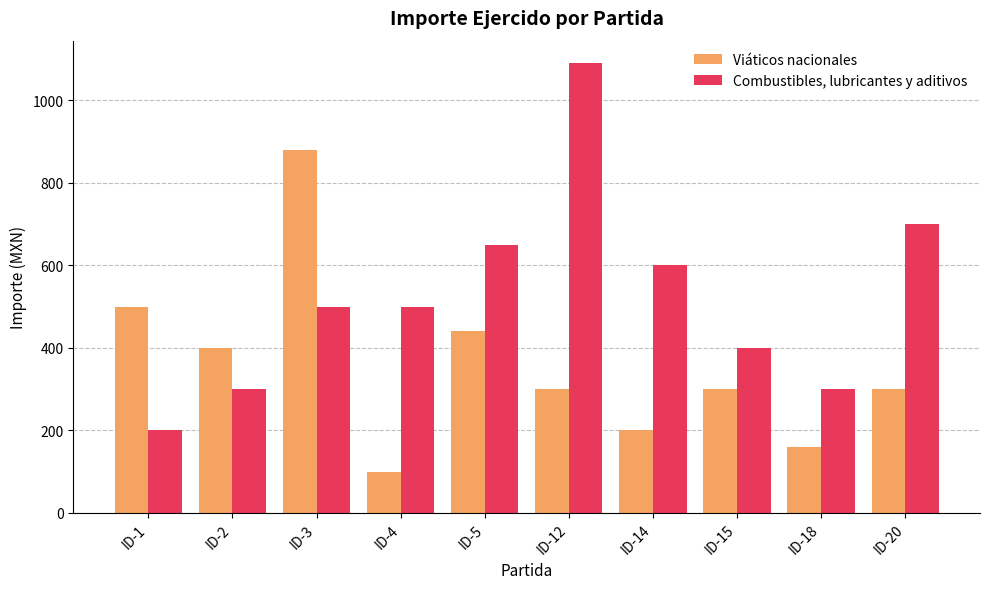

Does the chart contain any negative values?

No